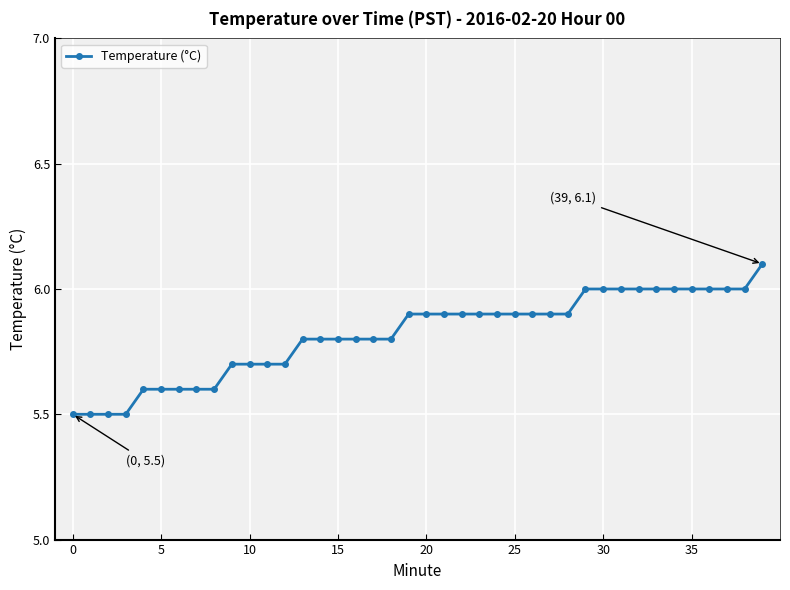

Reading left to right, extract all data points from this chart.

5.5	5.5	5.5	5.5	5.6	5.6	5.6	5.6	5.6	5.7	5.7	5.7	5.7	5.8	5.8	5.8	5.8	5.8	5.8	5.9	5.9	5.9	5.9	5.9	5.9	5.9	5.9	5.9	5.9	6.0	6.0	6.0	6.0	6.0	6.0	6.0	6.0	6.0	6.0	6.1